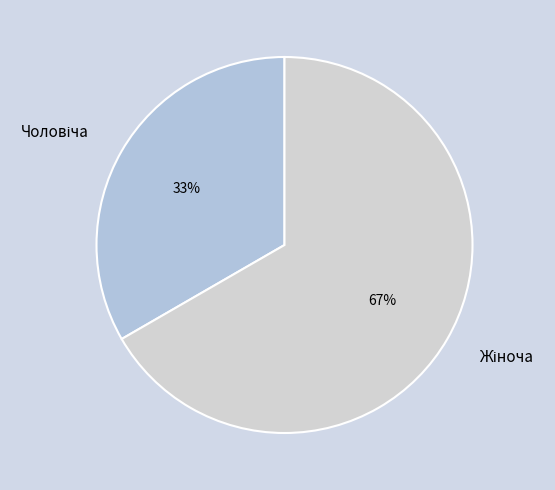

True or false: Жіноча accounts for 67% of the total.

True